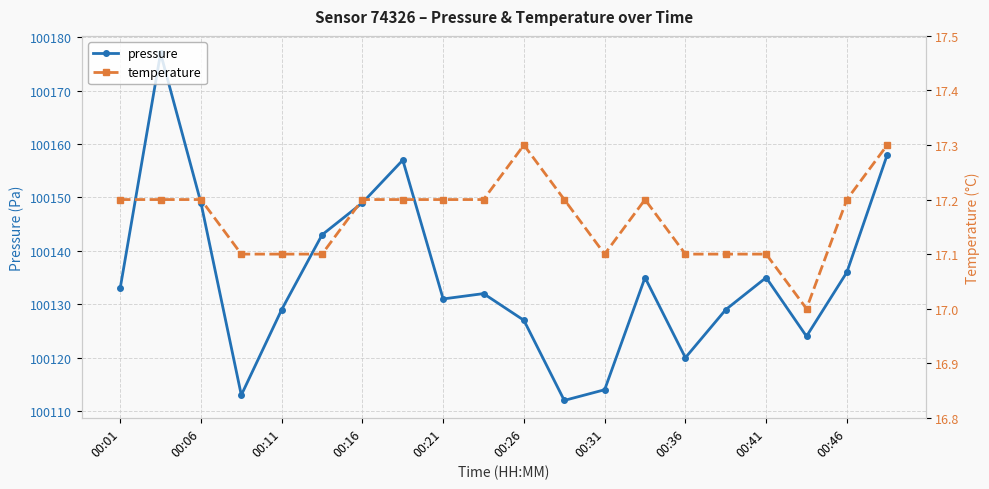

The value of pressure at 00:26 is 100127. True or false?

True